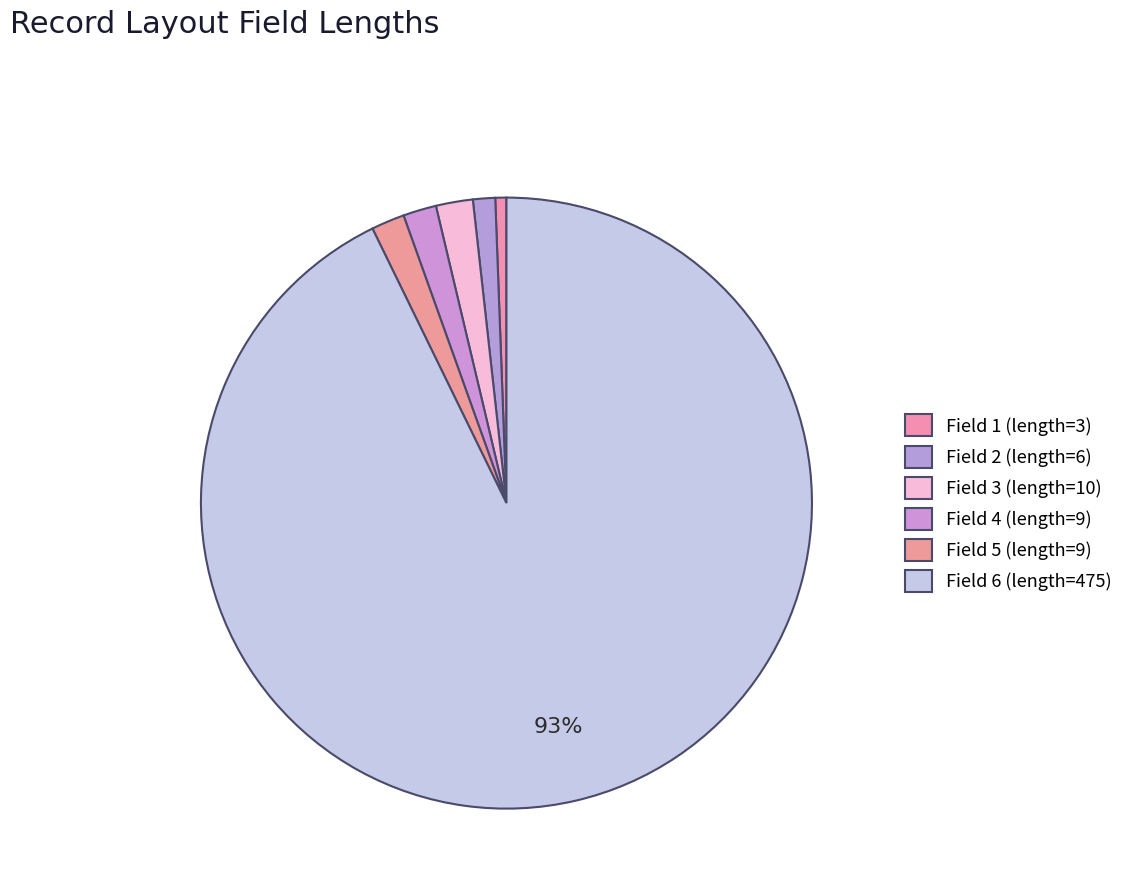

Is there any slice that represents more than half of the pie?

Yes